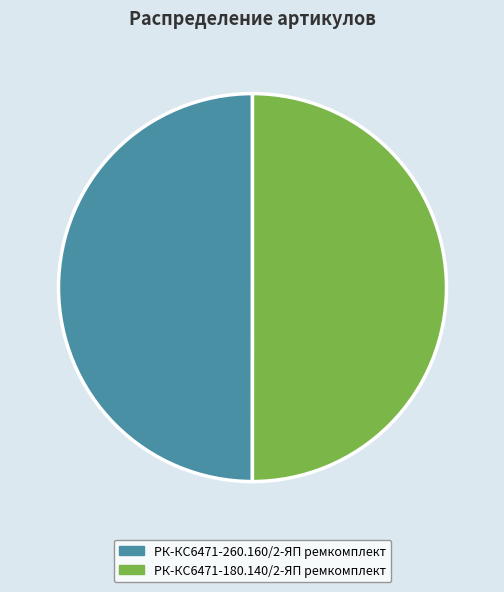

True or false: РК-КС6471-260.160/2-ЯП ремкомплект accounts for 64% of the total.

False